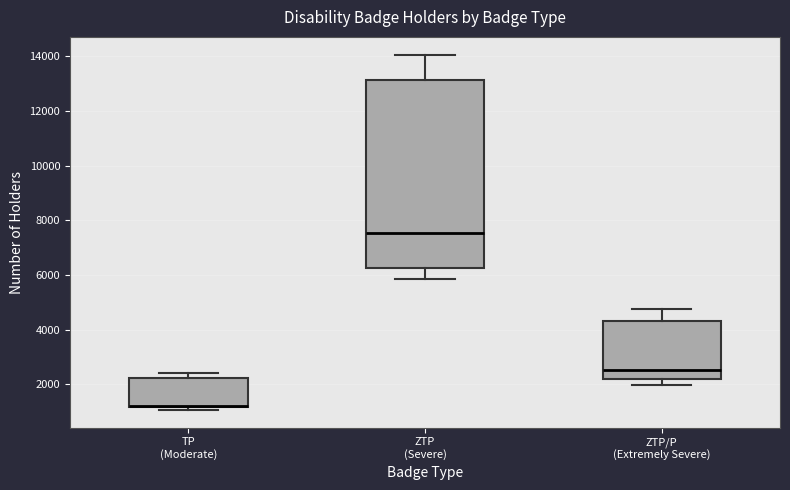

Reading left to right, transcribe this box plot: for each box, give where its median line is, the range the box spans, and where its two whiskers end, as read against the y-axis. The values are not printed on the chart, so give them approximately, as read against the axis.

TP (Moderate): median 1200 (drawn on the box's lower edge), box 1200 to 2200, whiskers 1000 to 2400
ZTP (Severe): median 7600, box 6200 to 13200, whiskers 5800 to 14000
ZTP/P (Extremely Severe): median 2600, box 2200 to 4400, whiskers 2000 to 4800